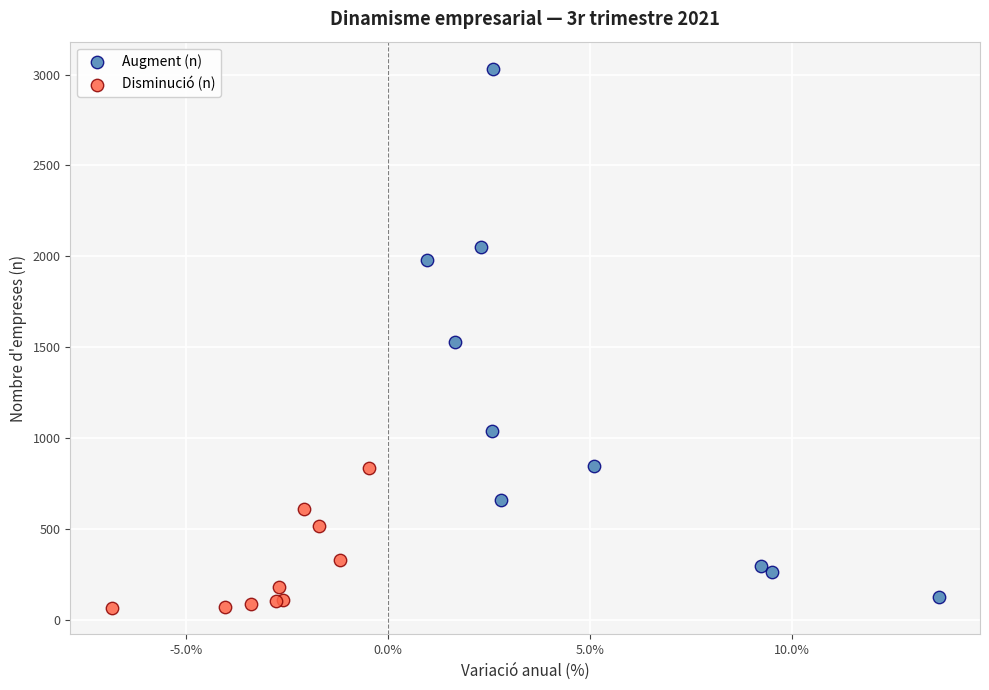

What are all the series names shown in the legend?

Augment (n), Disminució (n)